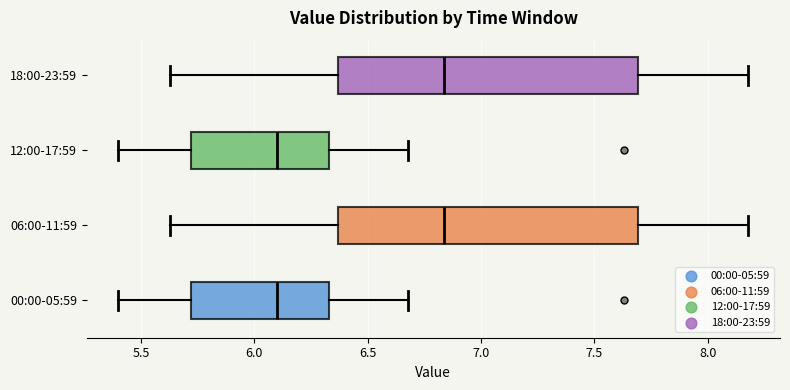

Reading bottom to top, transcribe this box plot: for each box, give where its median line is, the range the box spans, and where its two whiskers end, as read against the x-axis. The values are not printed on the chart, so give them approximately, as read against the axis.

00:00-05:59: median 6.10, box 5.70 to 6.35, whiskers 5.40 to 6.70
06:00-11:59: median 6.85, box 6.35 to 7.70, whiskers 5.65 to 8.20
12:00-17:59: median 6.10, box 5.70 to 6.35, whiskers 5.40 to 6.70
18:00-23:59: median 6.85, box 6.35 to 7.70, whiskers 5.65 to 8.20